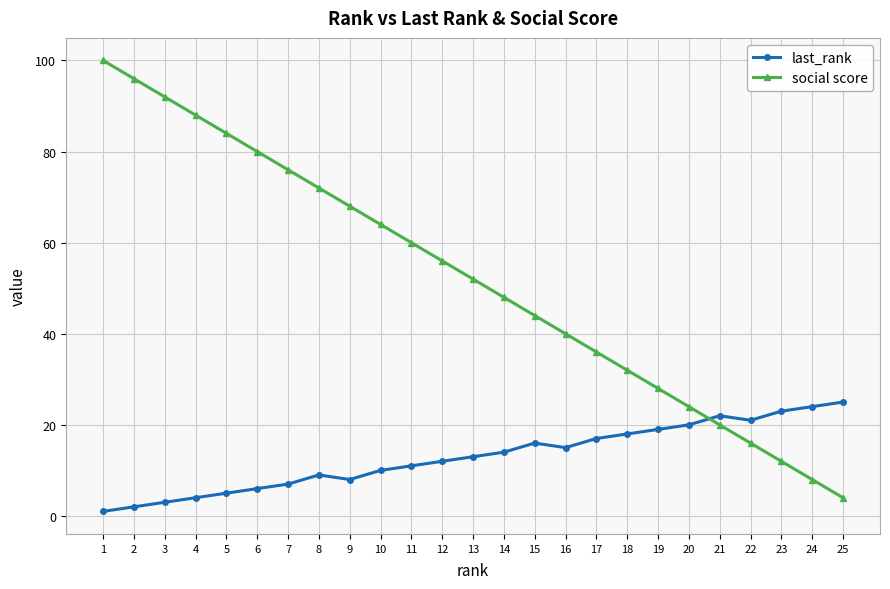

What are all the series names shown in the legend?

last_rank, social score